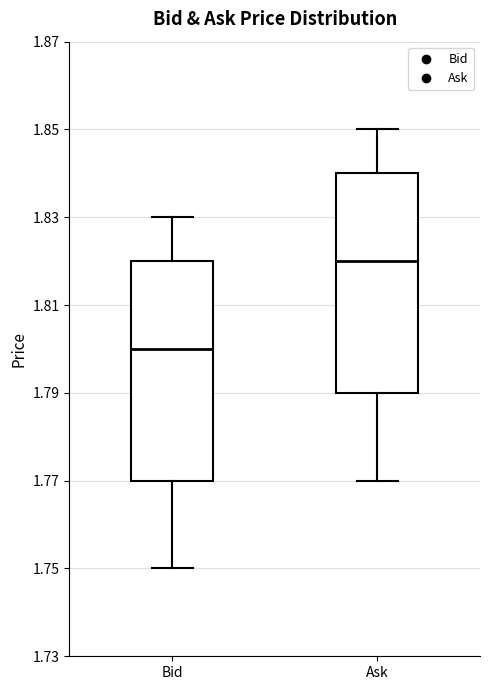

Reading left to right, read every box against the y-axis: the position of its median line, the range the box covers, and the ends of its whiskers. The values are not printed on the chart, so give them approximately, as read against the axis.

Bid: median 1.80, box 1.77 to 1.82, whiskers 1.75 to 1.83
Ask: median 1.82, box 1.79 to 1.84, whiskers 1.77 to 1.85